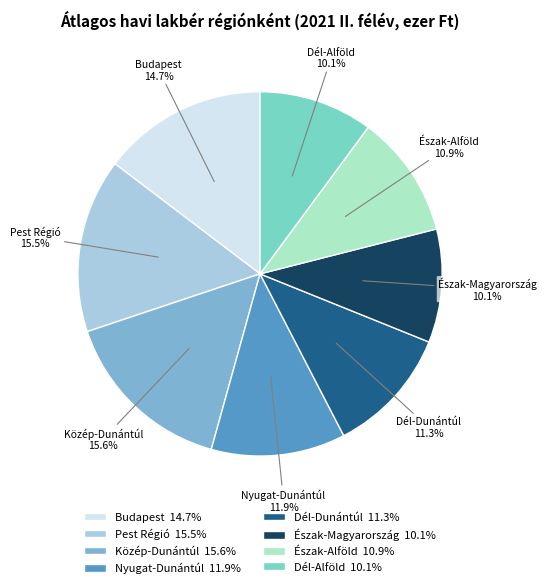

How many slices are in this pie chart?

8